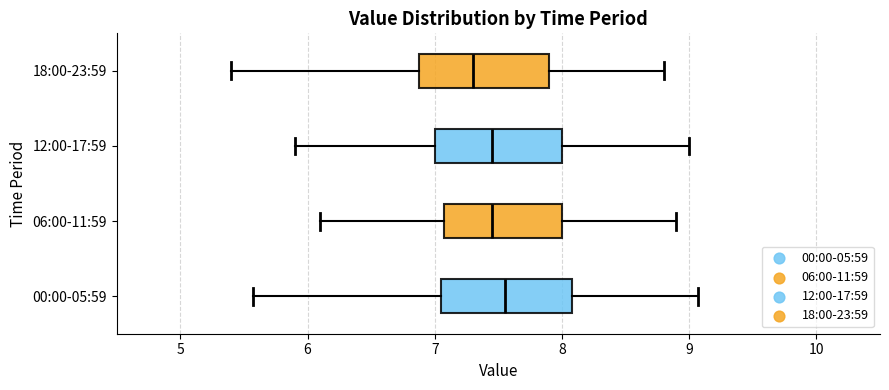

Reading bottom to top, transcribe this box plot: for each box, give where its median line is, the range the box spans, and where its two whiskers end, as read against the x-axis. The values are not printed on the chart, so give them approximately, as read against the axis.

00:00-05:59: median 7.6, box 7.1 to 8.1, whiskers 5.6 to 9.1
06:00-11:59: median 7.5, box 7.1 to 8.0, whiskers 6.1 to 8.9
12:00-17:59: median 7.5, box 7.0 to 8.0, whiskers 5.9 to 9.0
18:00-23:59: median 7.3, box 6.9 to 7.9, whiskers 5.4 to 8.8